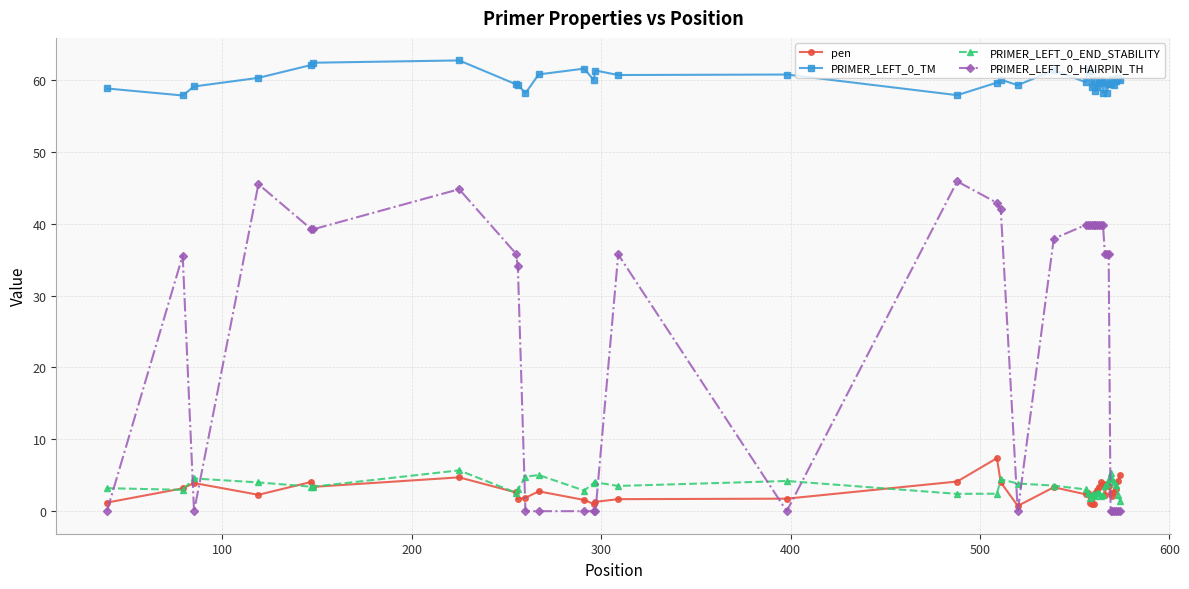

Which series has the widest spread of values?

PRIMER_LEFT_0_HAIRPIN_TH